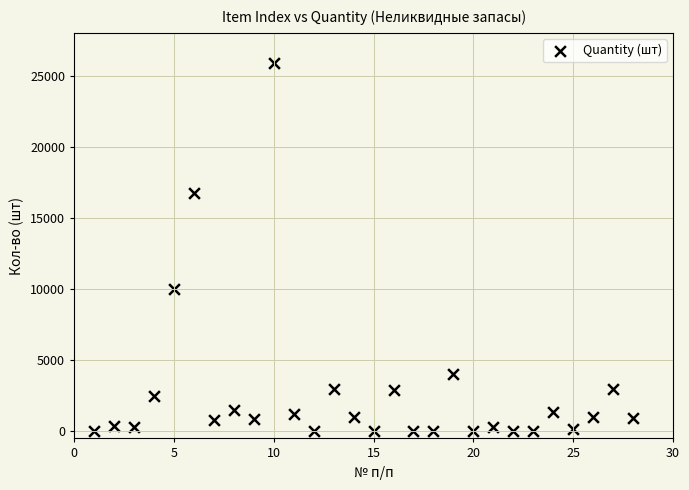

What is the range of Y values (max minus min)?

25895